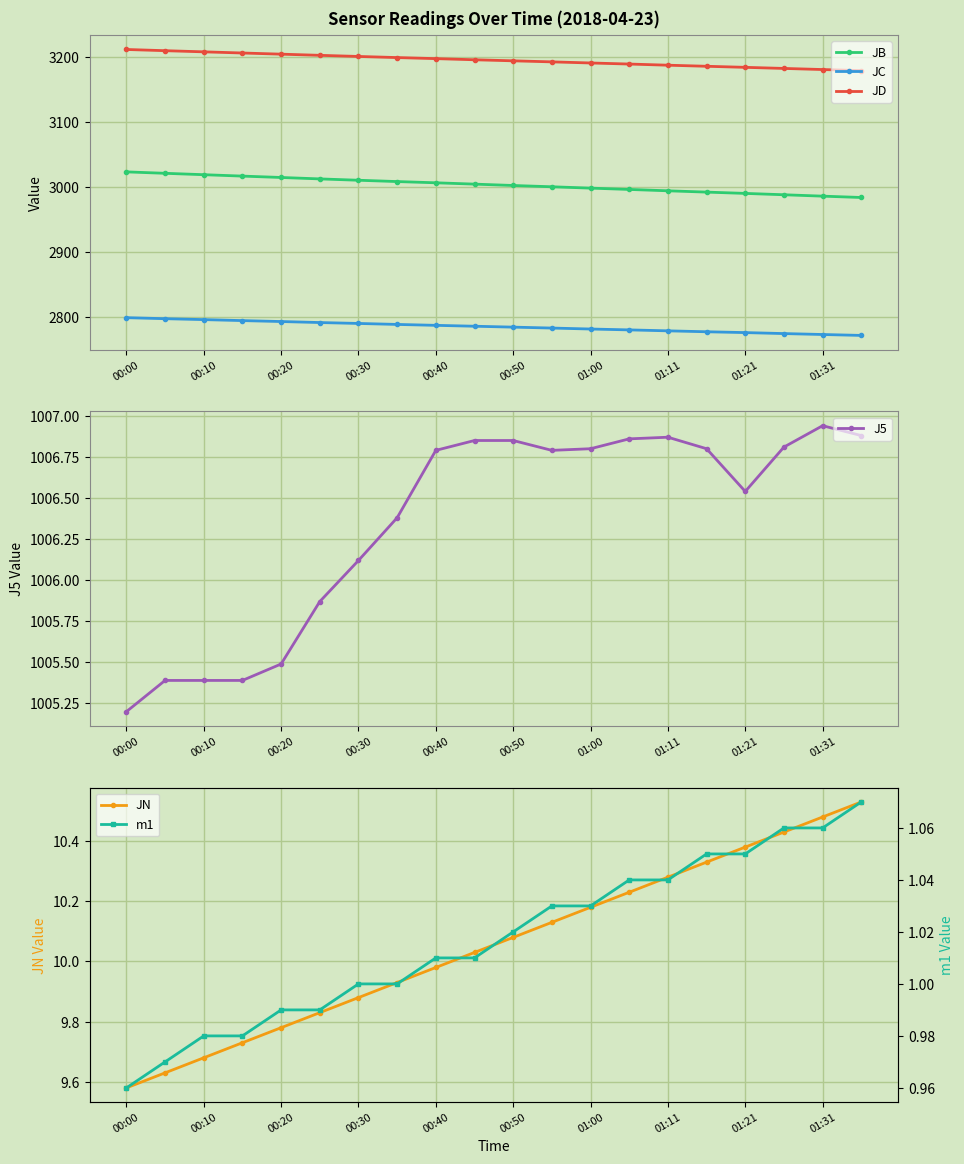

Count the number of data series in this chart.

6